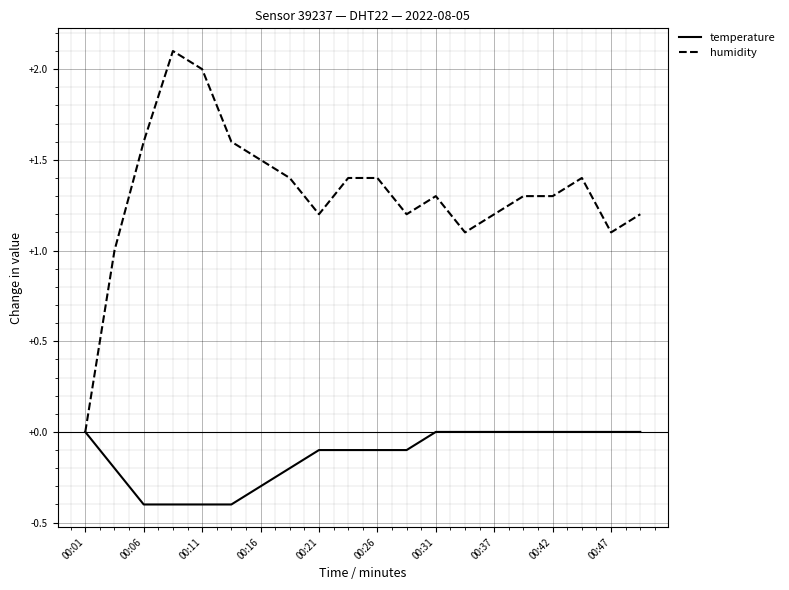

List the series in order of their overall mean, highest first.

humidity, temperature